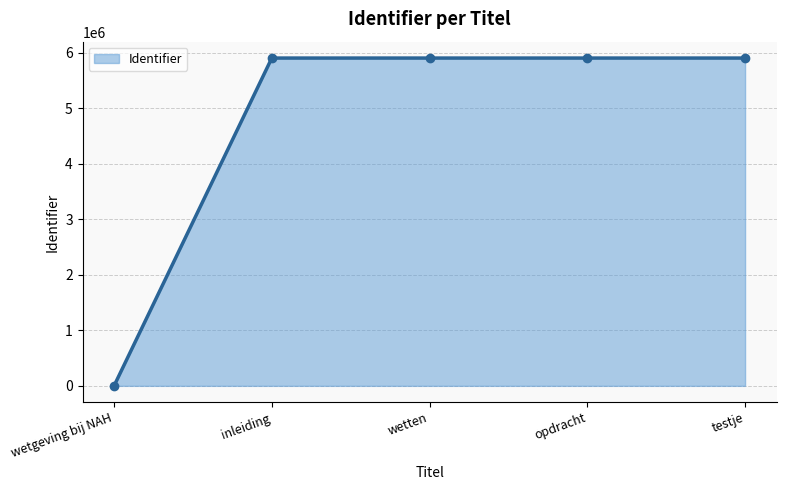

True or false: the data has more than 2 interior local peaks.

False